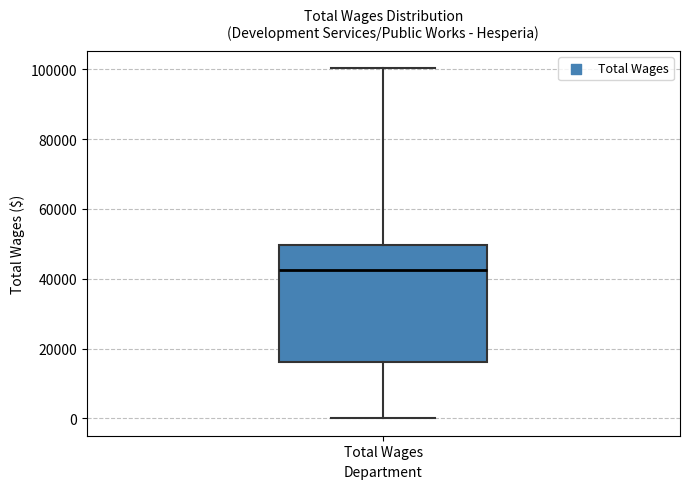

Transcribe this box plot: give where the median line is, the range the box spans, and where the two whiskers end, as read against the y-axis. The values are not printed on the chart, so give them approximately, as read against the axis.

median 42000, box 16000 to 50000, whiskers 0 to 100000